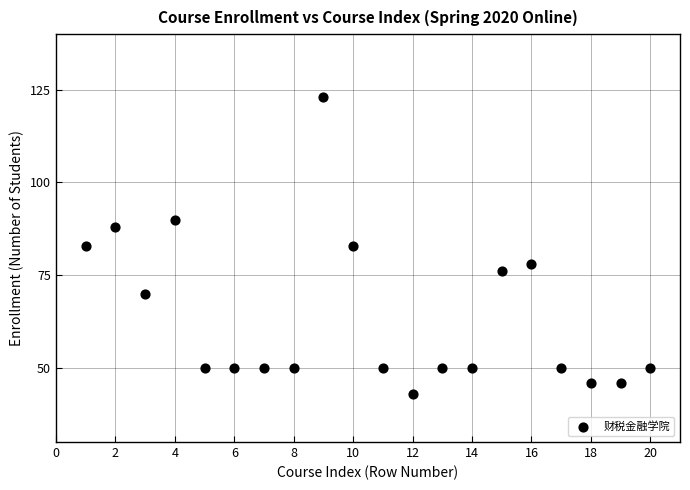

What is the range of X values (max minus min)?

19